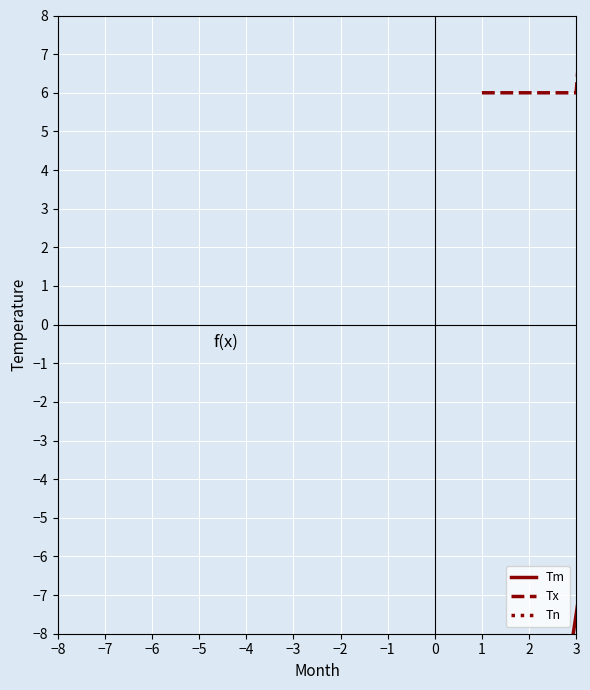

True or false: Tx has a value of 16.7 at −3.

False